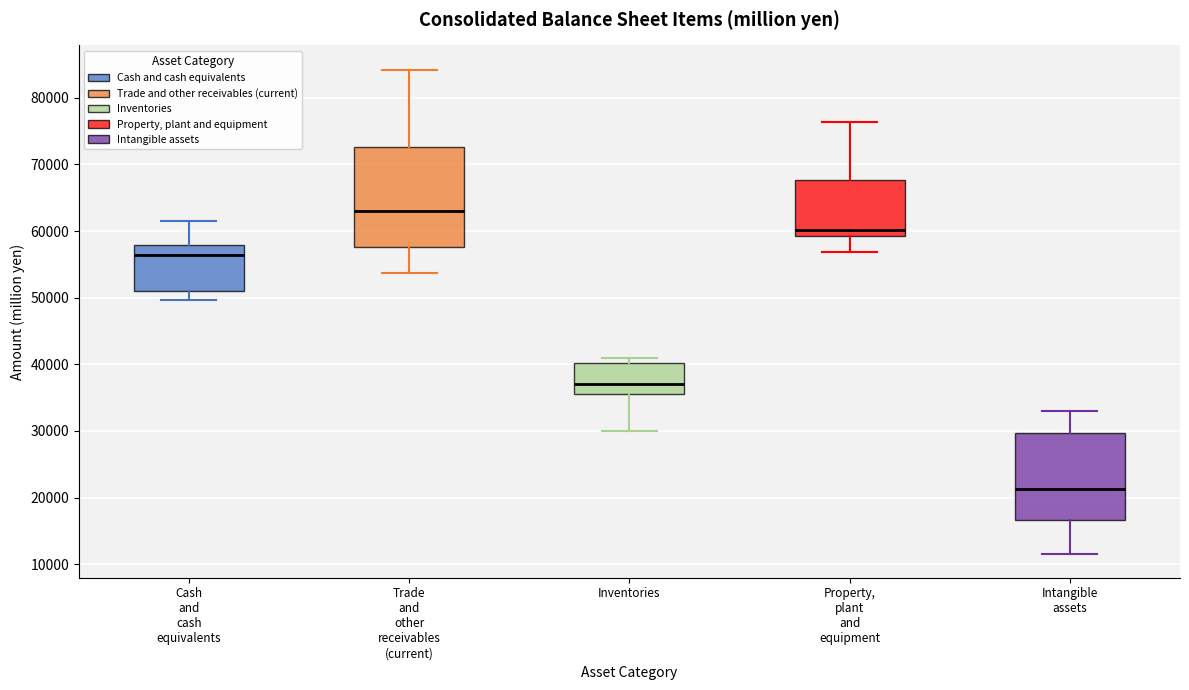

Which box has the lowest median line?

Intangible assets